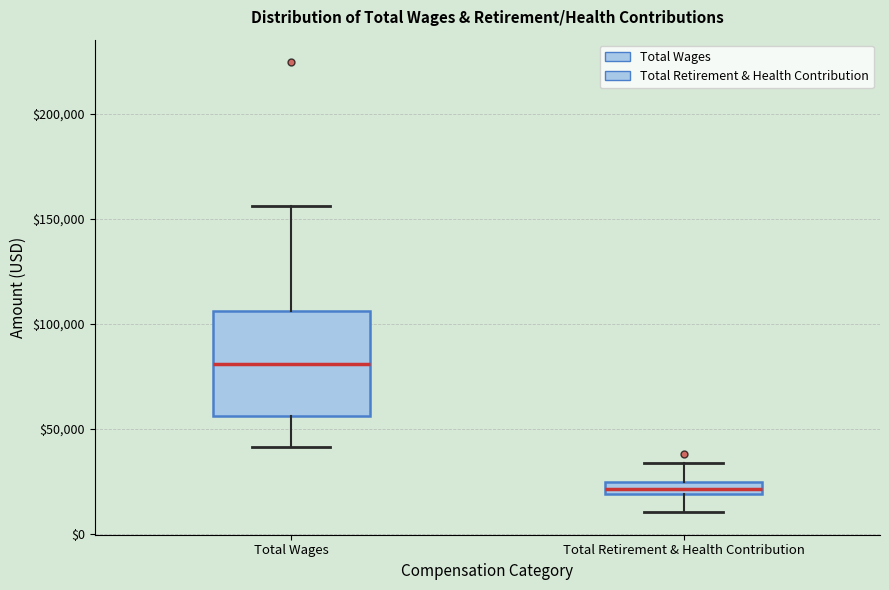

Which box is the tallest, from its lower edge to its upper edge?

Total Wages